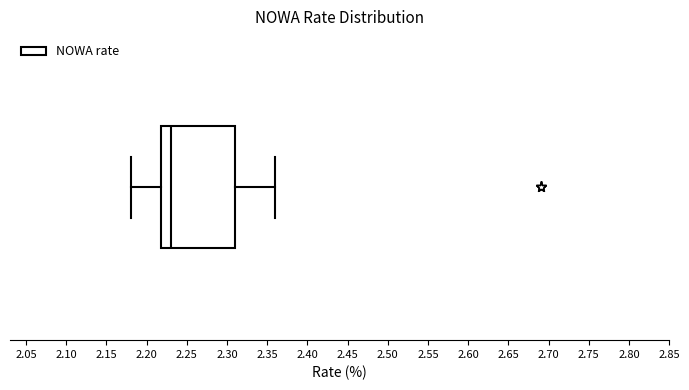

Read this box plot against the x-axis: the position of the median line, the range covered by the box, and the ends of both whiskers. The values are not printed on the chart, so give them approximately, as read against the axis.

median 2.23, box 2.22 to 2.31, whiskers 2.18 to 2.36